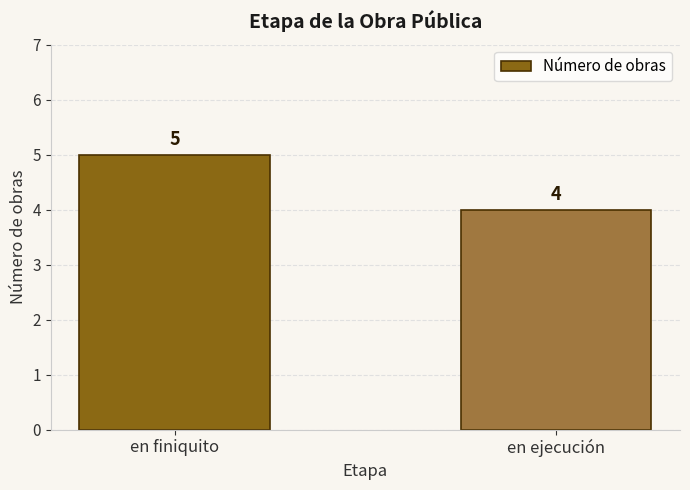

At which label is the value closest to 4?

en ejecución